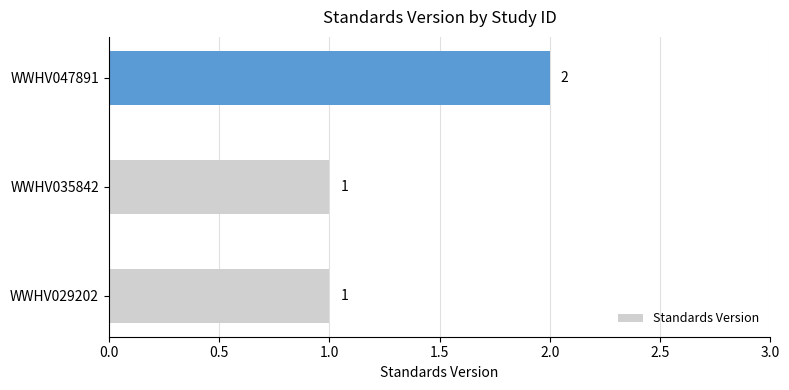

What is the difference between the maximum and minimum values?

1